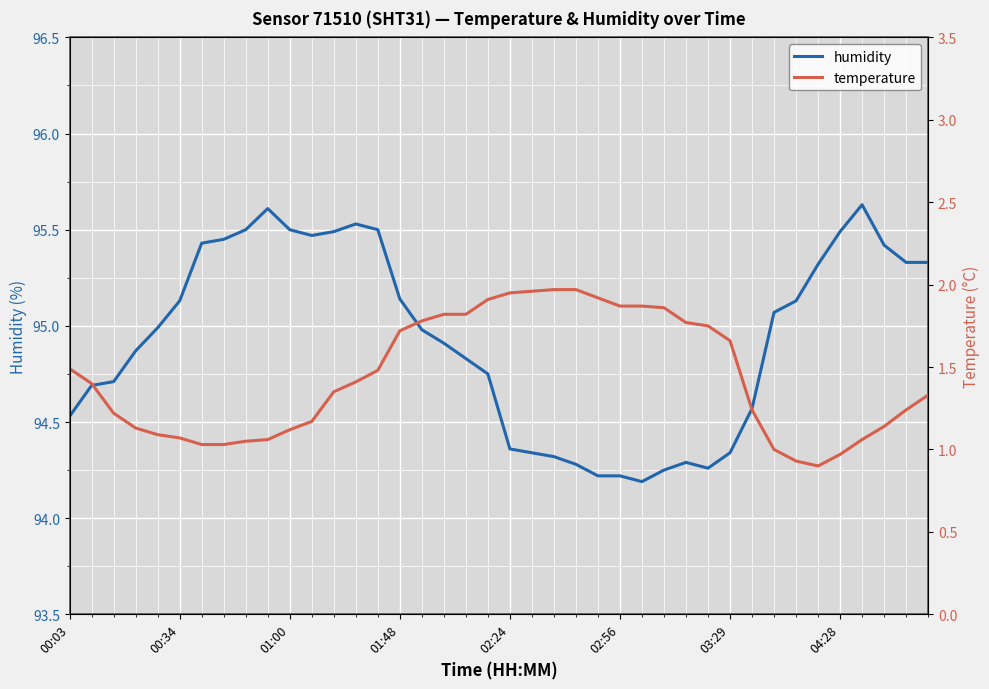

How many data points does each series have?

40